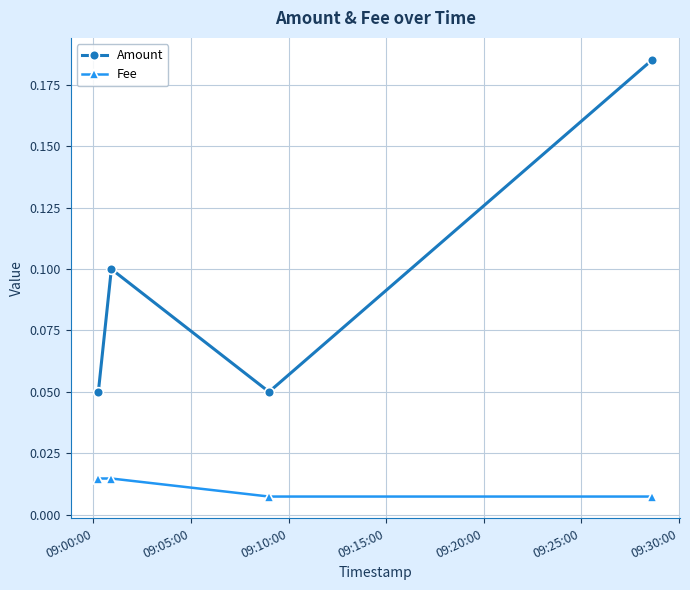

Which series has the largest range (max minus min)?

Amount